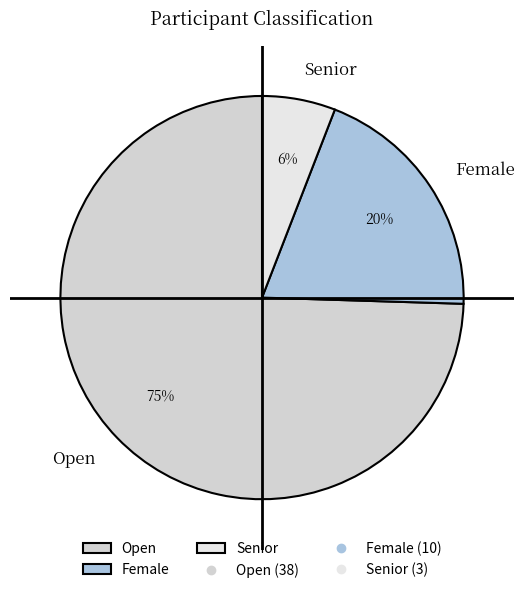

What is the ratio of the value at Female to the value at Senior?

3.3